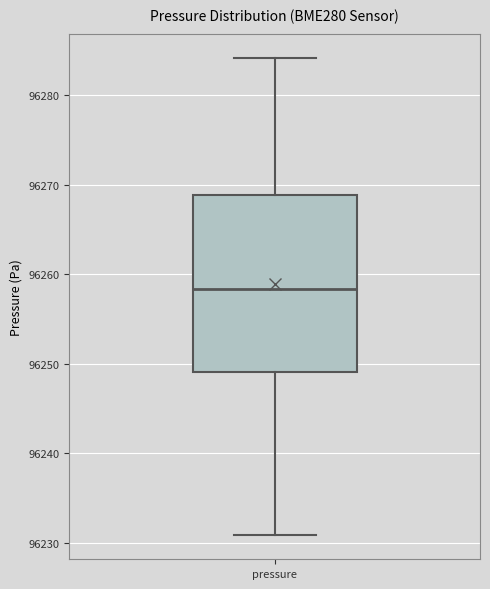

Transcribe this box plot: give where the median line is, the range the box spans, and where the two whiskers end, as read against the y-axis. The values are not printed on the chart, so give them approximately, as read against the axis.

median 96258, box 96249 to 96269, whiskers 96231 to 96284